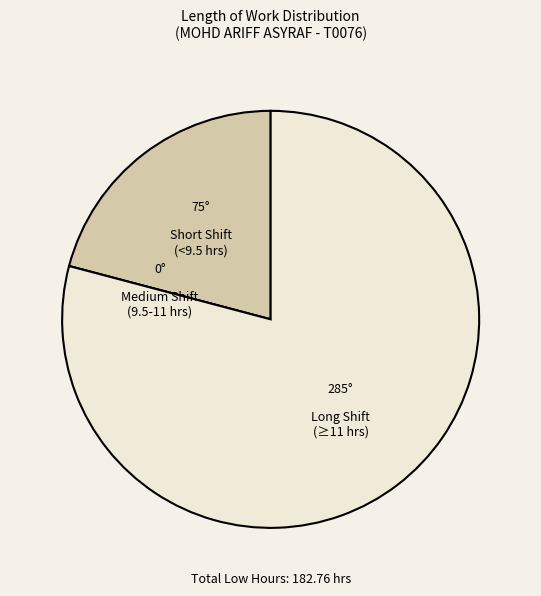

Approximately how many times larger is the value at Long Shift (≥11 hrs) compared to Short Shift (<9.5 hrs)?

3.8